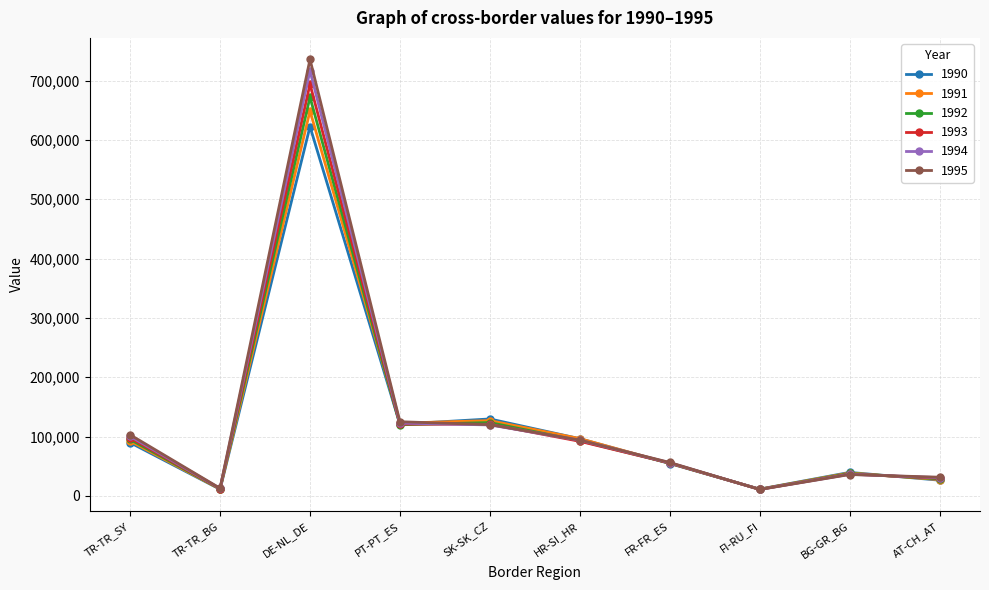

At which label does 1991 reach its peak?

DE-NL_DE